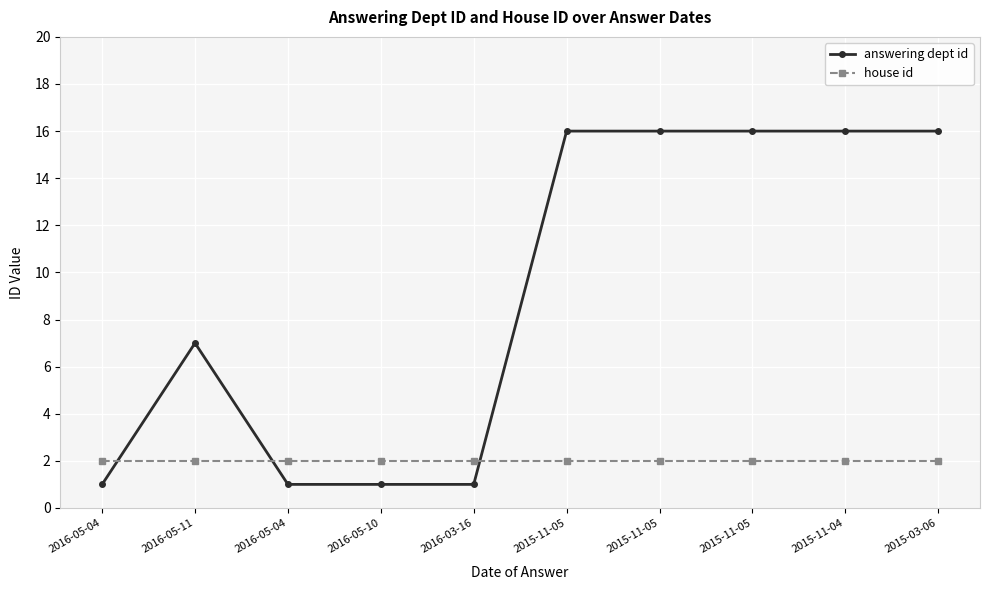

In answering dept id, how many points are higher than both neighbors (excluding endpoints)?

1